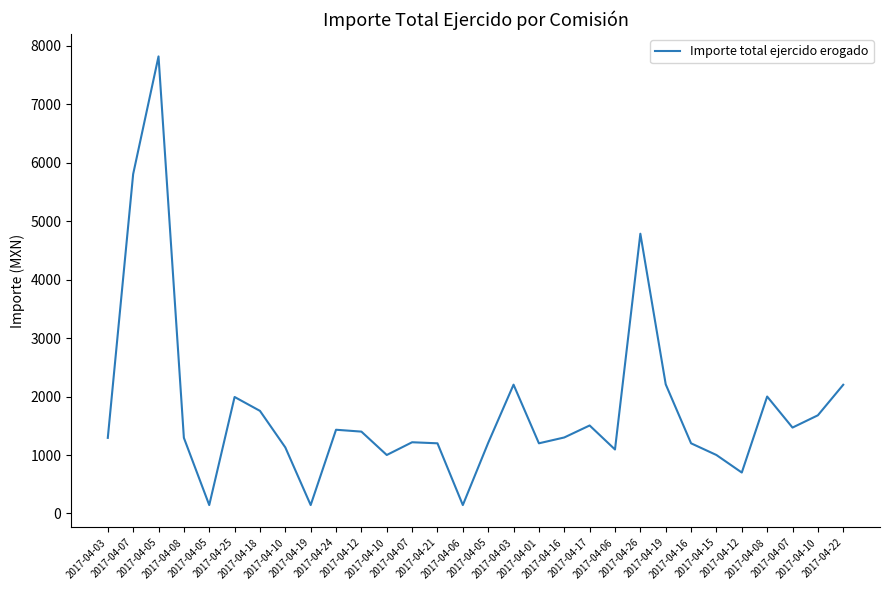

Where does the data first go above 1300?

2017-04-07